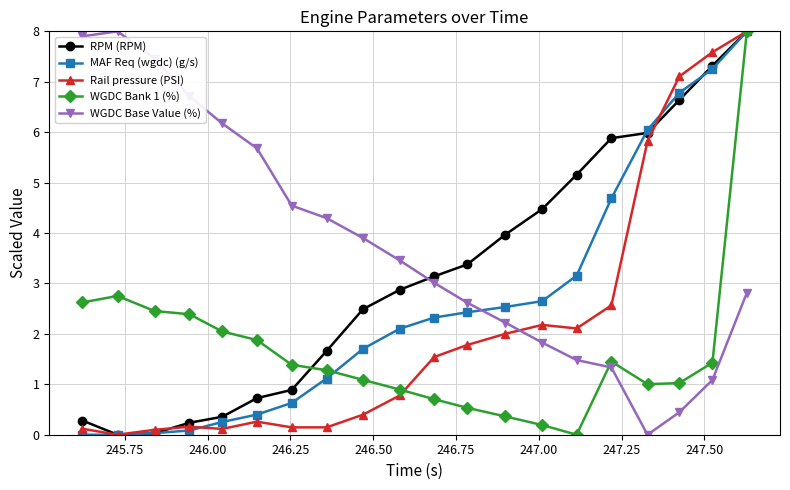

True or false: WGDC Bank 1 (%) and WGDC Base Value (%) intersect in this chart.

True